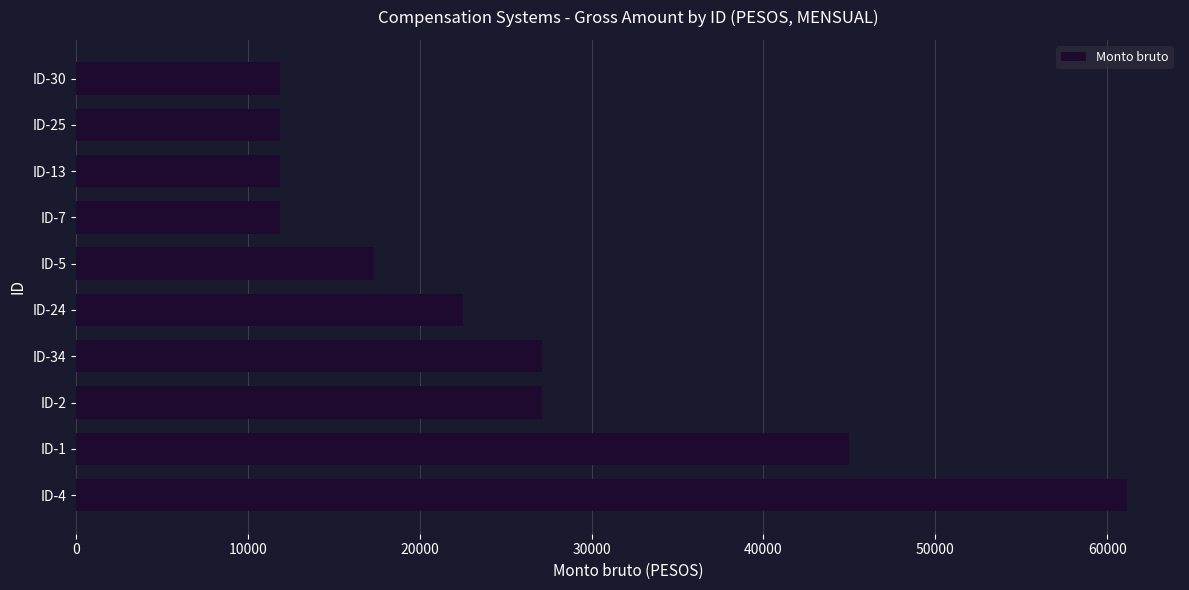

What is the smallest value displayed?

11890.4